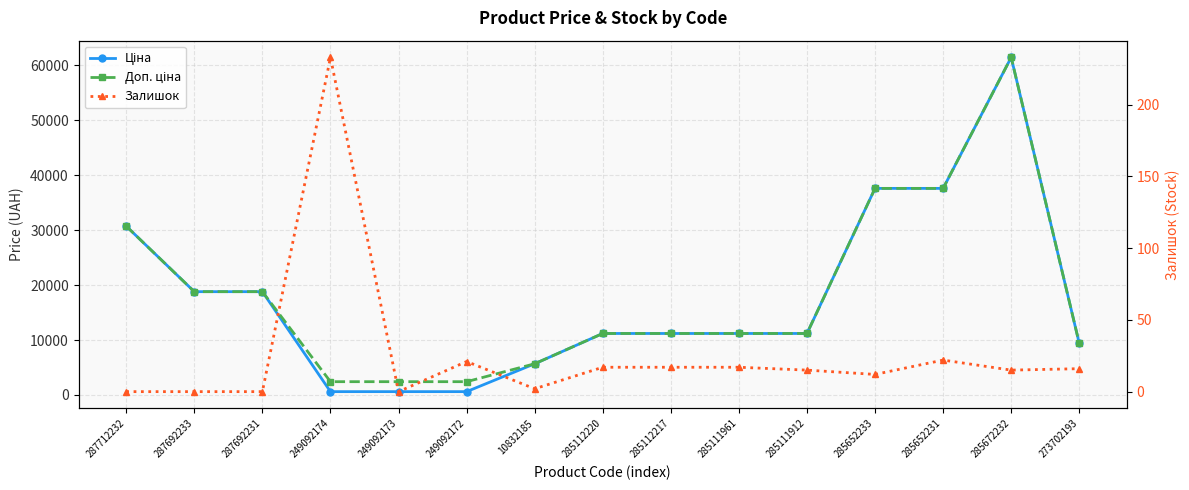

What is the label of the 5th point from the right?

285111912